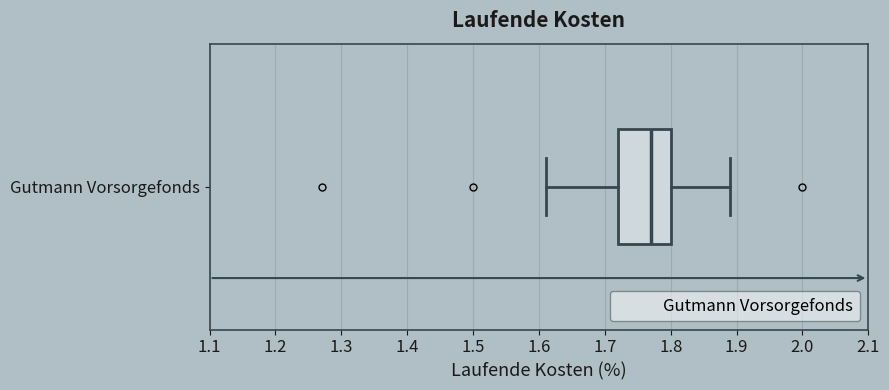

Transcribe this box plot: give where the median line is, the range the box spans, and where the two whiskers end, as read against the x-axis. The values are not printed on the chart, so give them approximately, as read against the axis.

median 1.77, box 1.72 to 1.80, whiskers 1.61 to 1.89